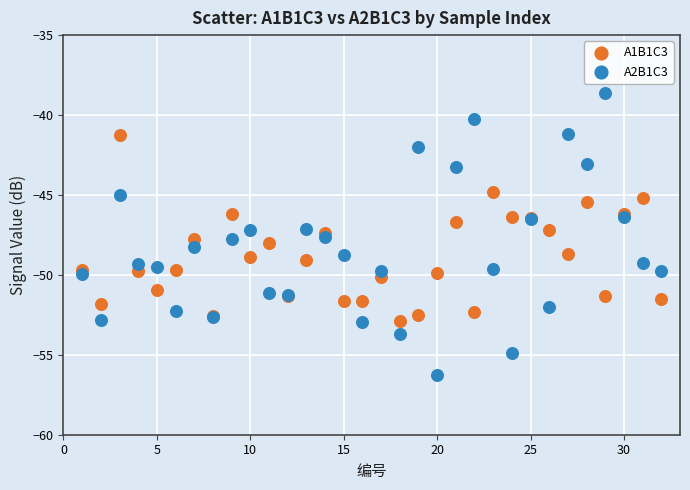

What are all the series names shown in the legend?

A1B1C3, A2B1C3